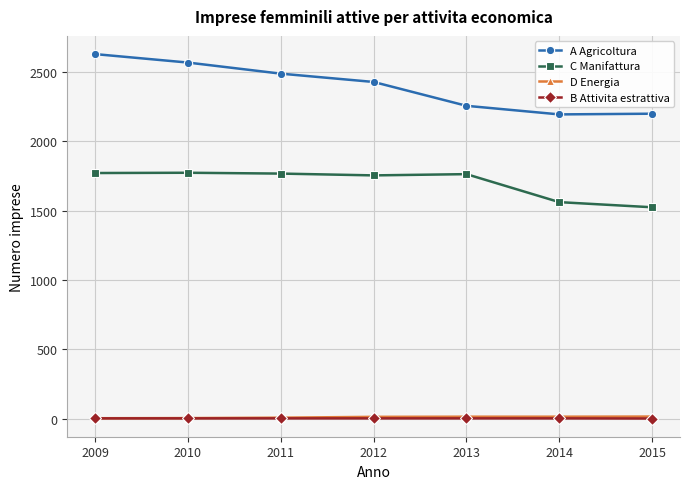

What is the difference between the B Attivita estrattiva values at 2015 and 2012?

1